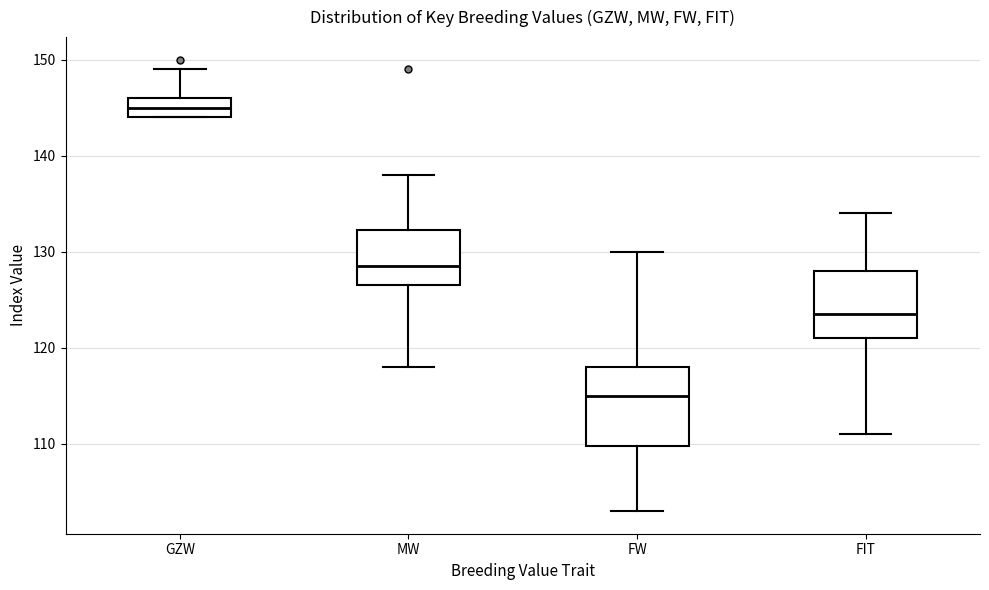

Which box's median line is the lowest?

FW